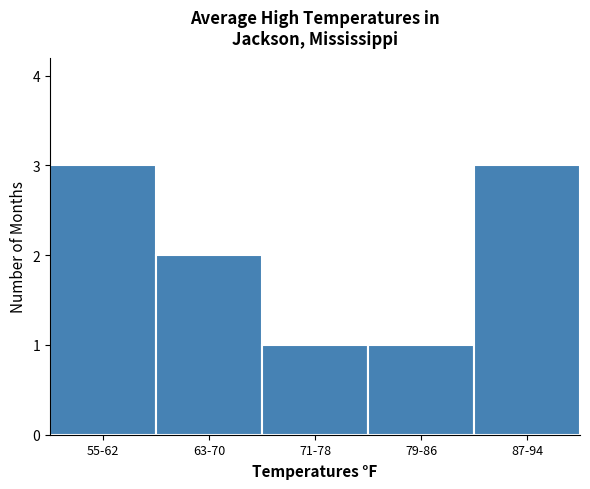

Reading right to left, list all the values displayed in this chart.

87-94=3	79-86=1	71-78=1	63-70=2	55-62=3